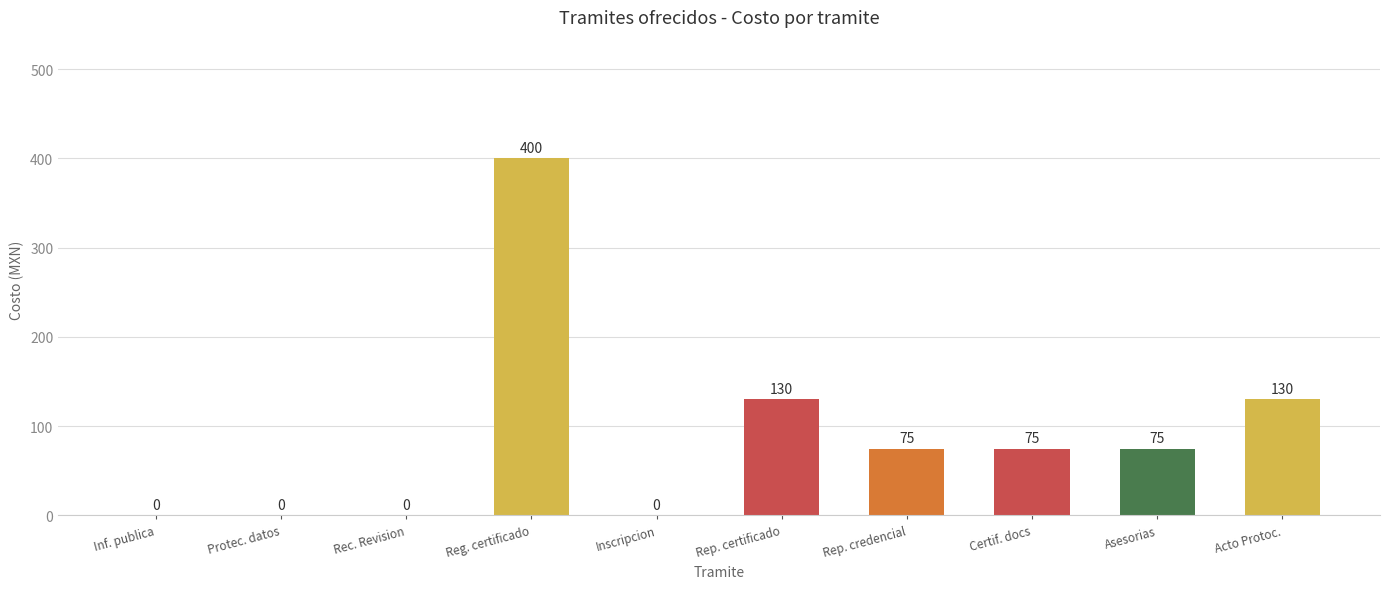

What is the greatest value displayed?

400